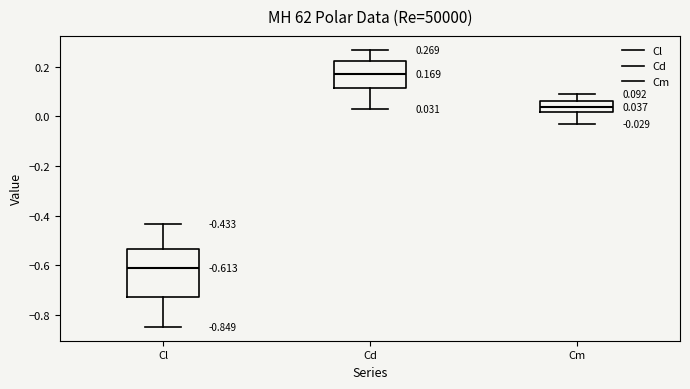

Which box's median line is the highest?

Cd